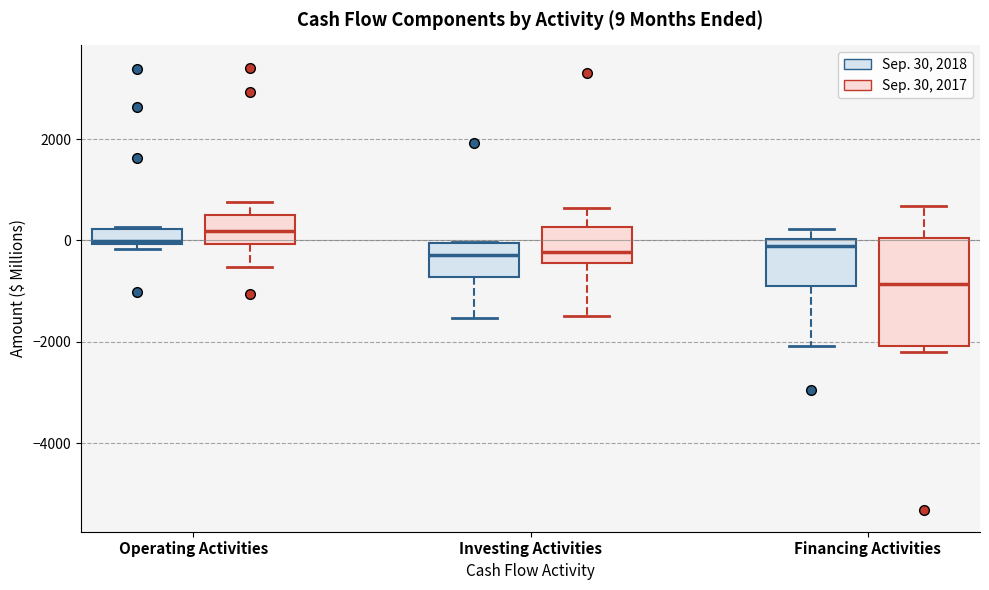

Which box is the tallest, from its lower edge to its upper edge?

Financing Activities (Sep. 30, 2017)